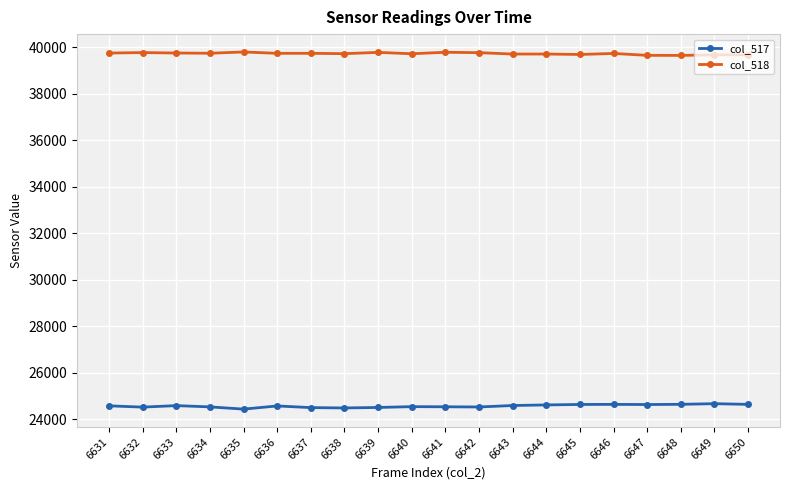

Does the chart display data point markers on the line(s)?

Yes